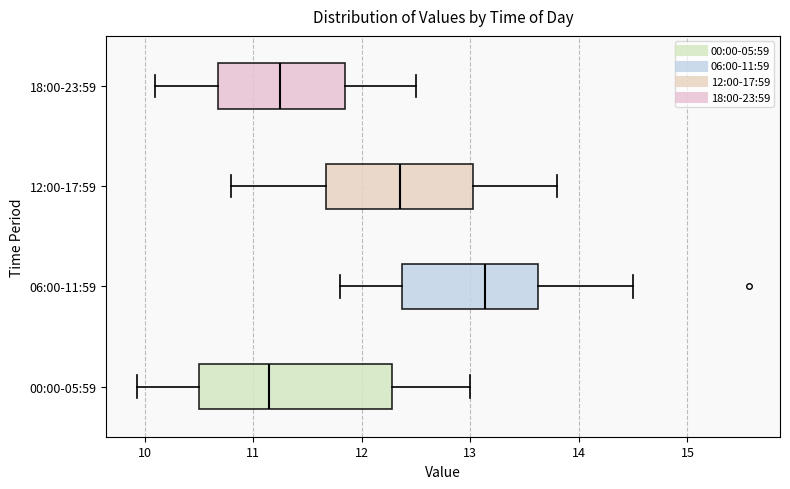

Which box is the widest, from its left edge to its right edge?

00:00-05:59